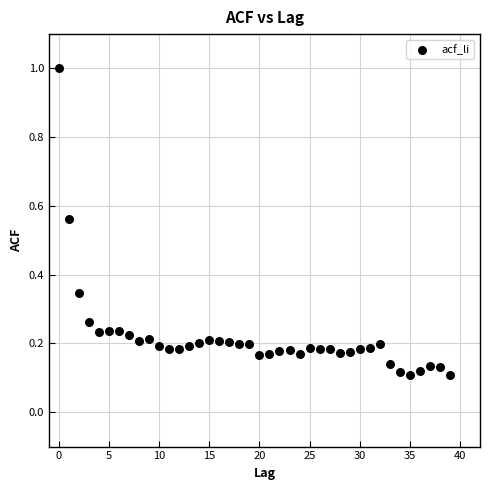

What is the range of Y values (max minus min)?

0.9